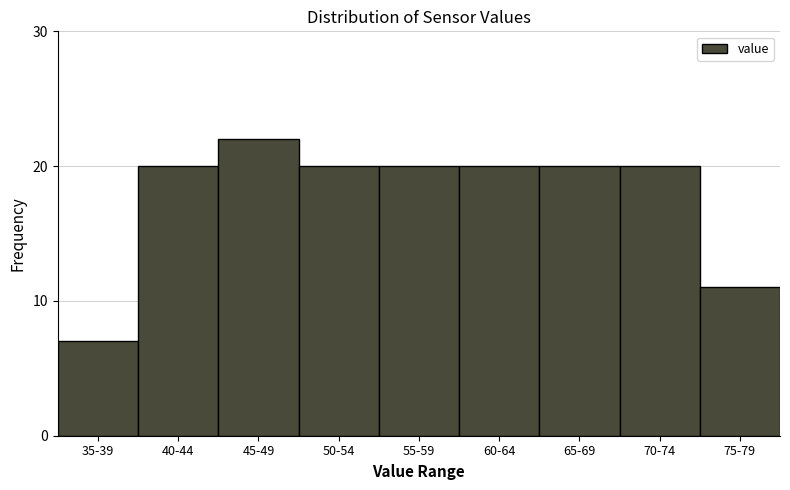

Reading left to right, what are all the values shown in this chart?

7	20	22	20	20	20	20	20	11